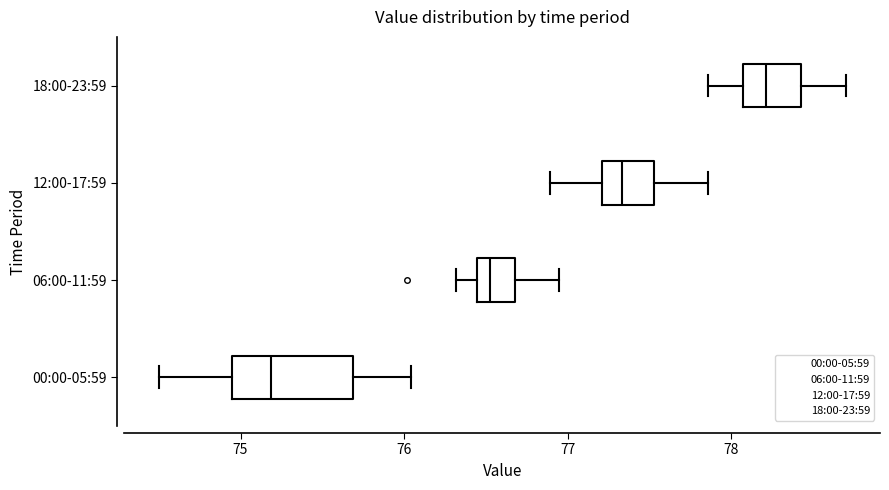

Which box is the widest, from its left edge to its right edge?

00:00-05:59